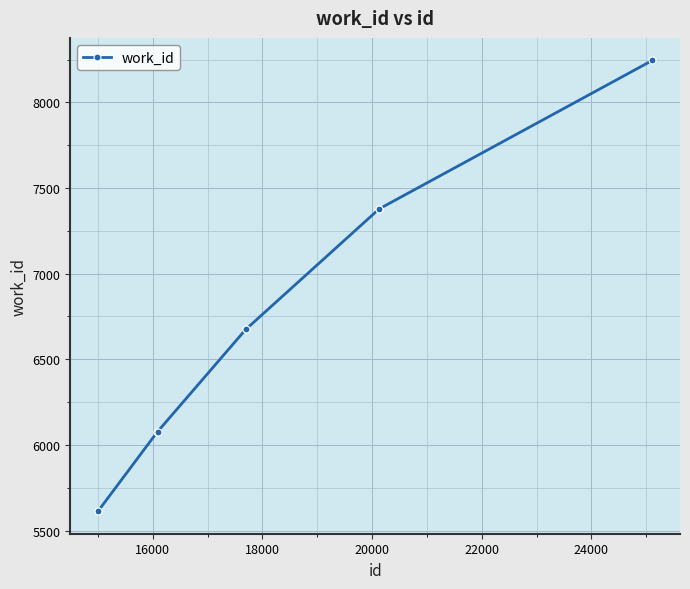

What is the difference between the second highest and minimum values?

1766